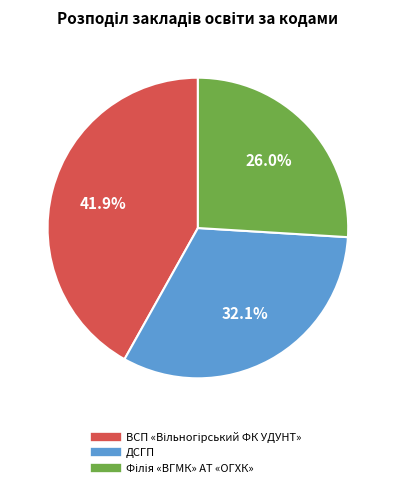

Is there any slice that represents more than half of the pie?

No